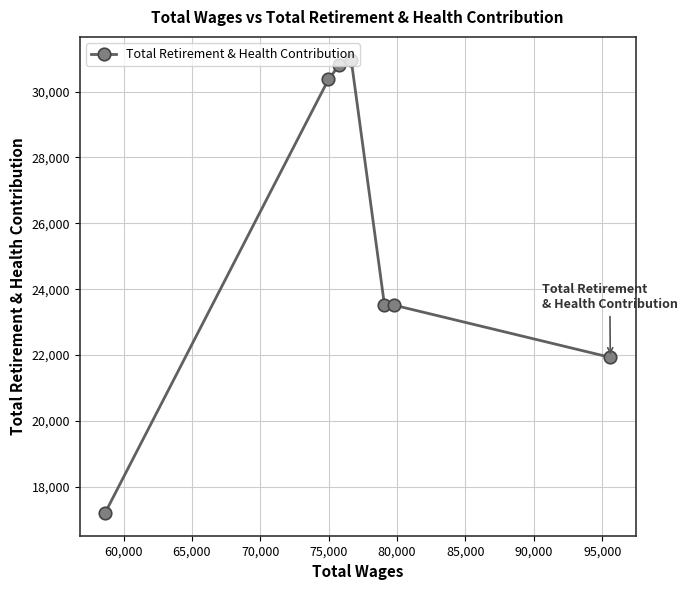

What is the maximum value shown in the chart?

30970